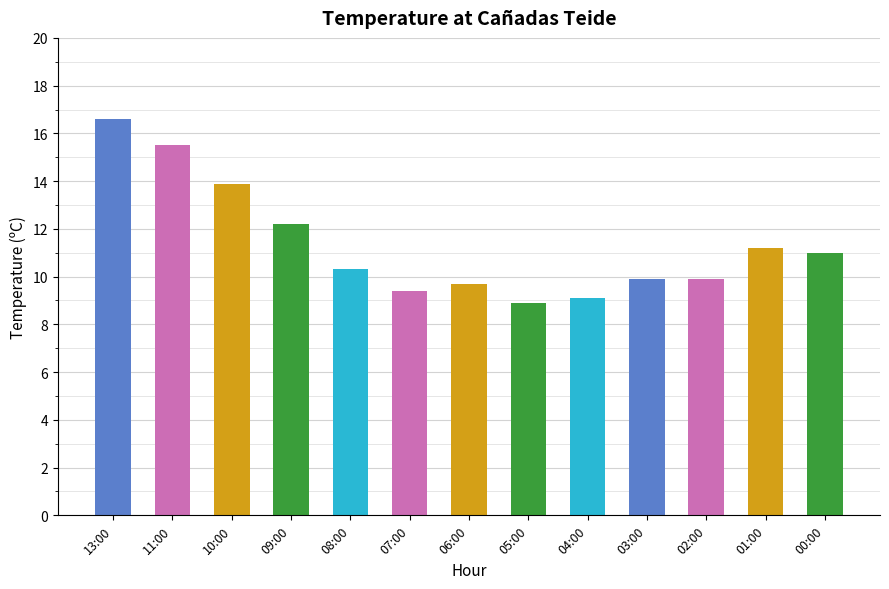

Does the chart contain any negative values?

No